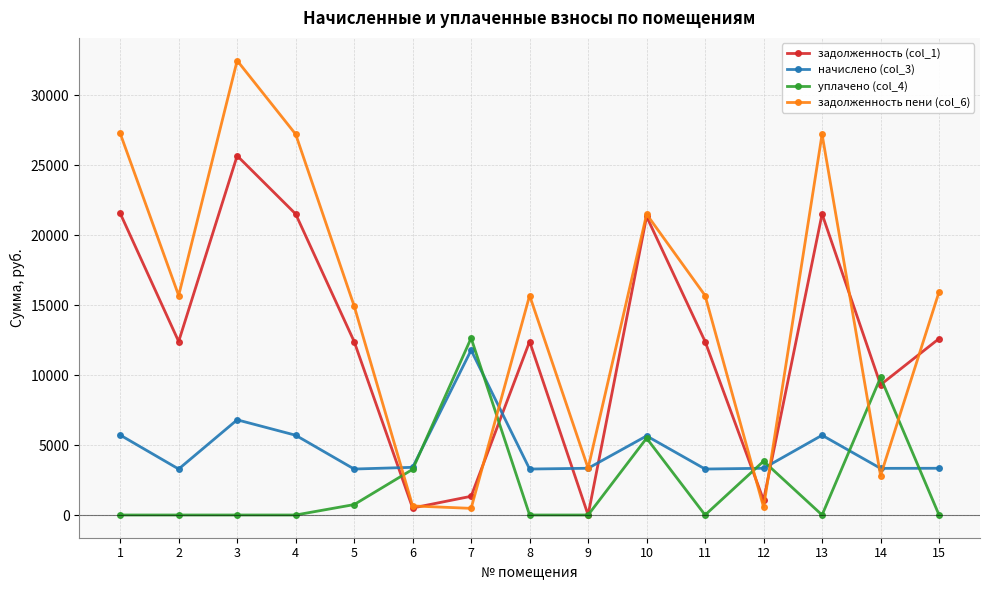

At how many categories does at least one series exceed 4740?

12